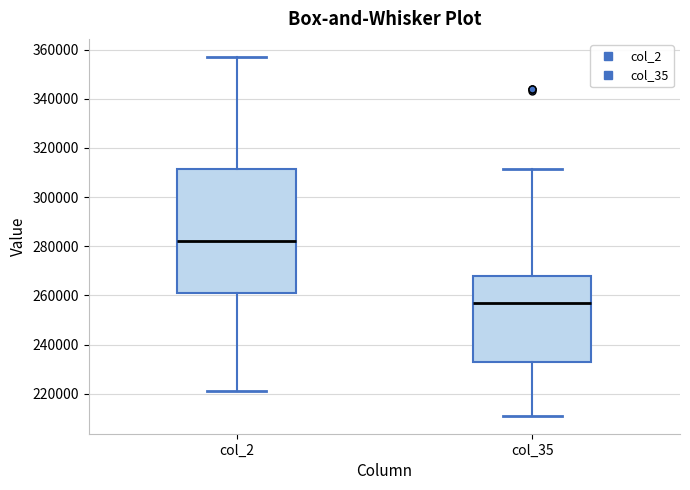

Where does the upper whisker of the box for col_2 end on the y-axis? The values are not printed on the chart, so give them approximately, as read against the axis.

358000